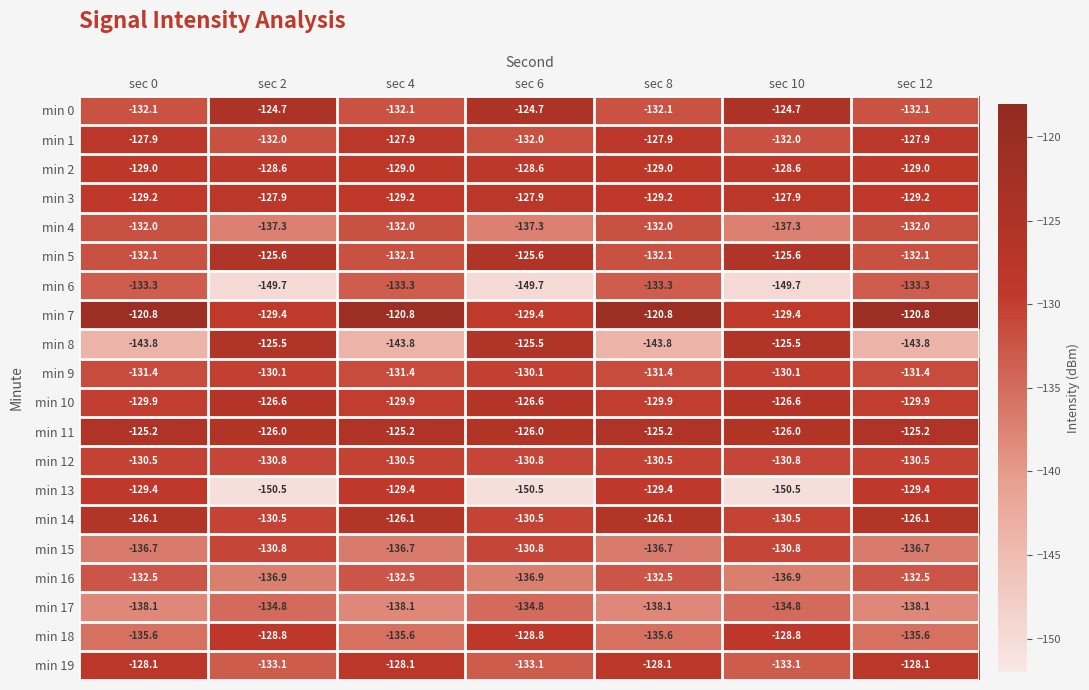

How many series are shown in this chart?

20